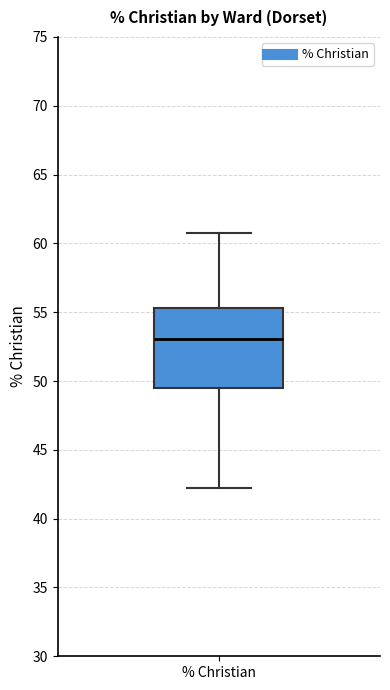

Transcribe this box plot: give where the median line is, the range the box spans, and where the two whiskers end, as read against the y-axis. The values are not printed on the chart, so give them approximately, as read against the axis.

median 53.0, box 49.5 to 55.5, whiskers 42.0 to 61.0